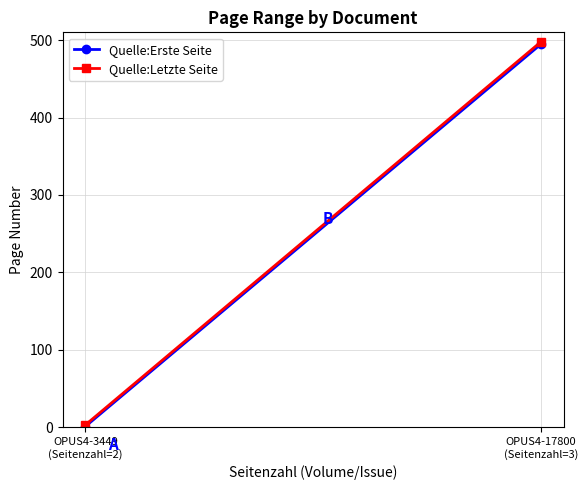

How many lines are shown in the chart?

2